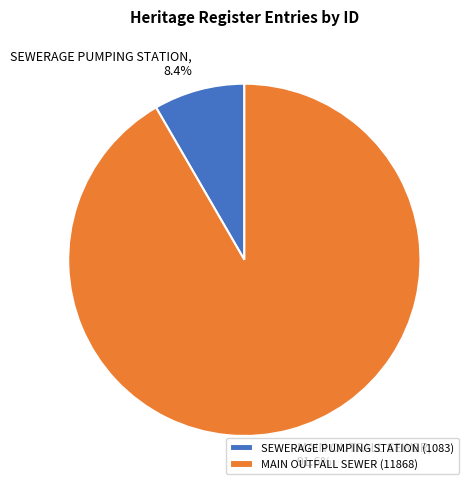

To the nearest percent, what is the combined percentage of SEWERAGE PUMPING STATION and MAIN OUTFALL SEWER?

100%